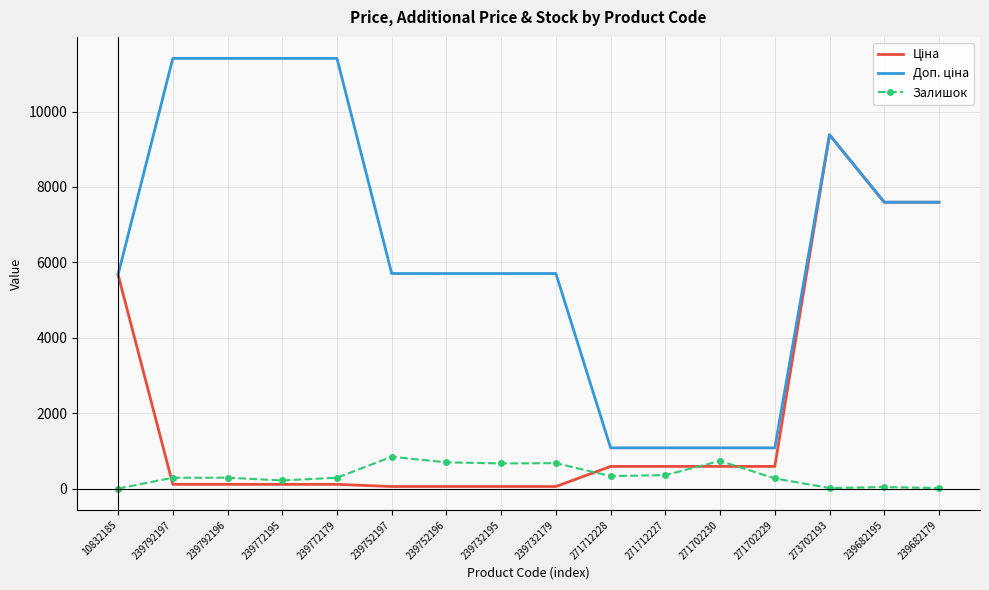

The Залишок series shows 1472.9 at 239752197. True or false?

False